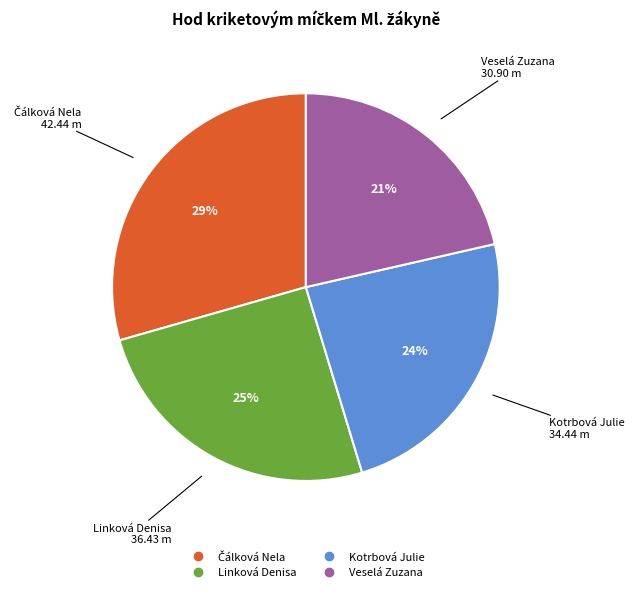

True or false: Kotrbová Julie accounts for 16% of the total.

False